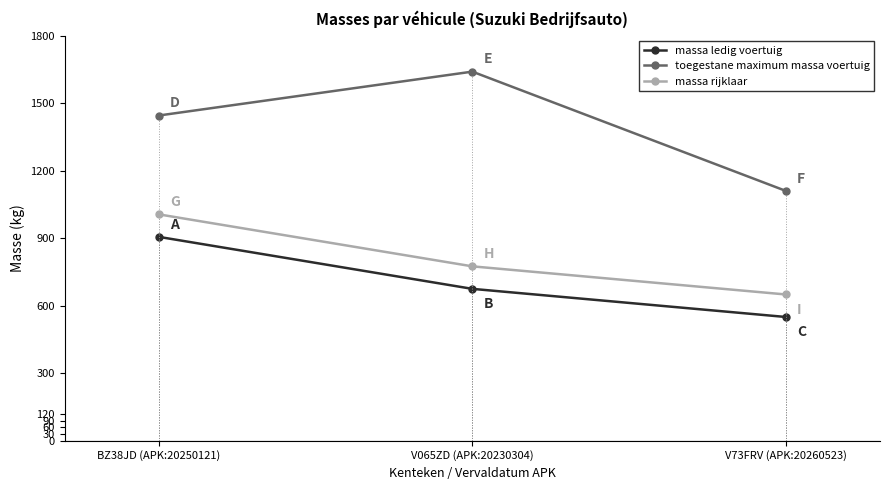

At how many categories does at least one series exceed 1216?

2